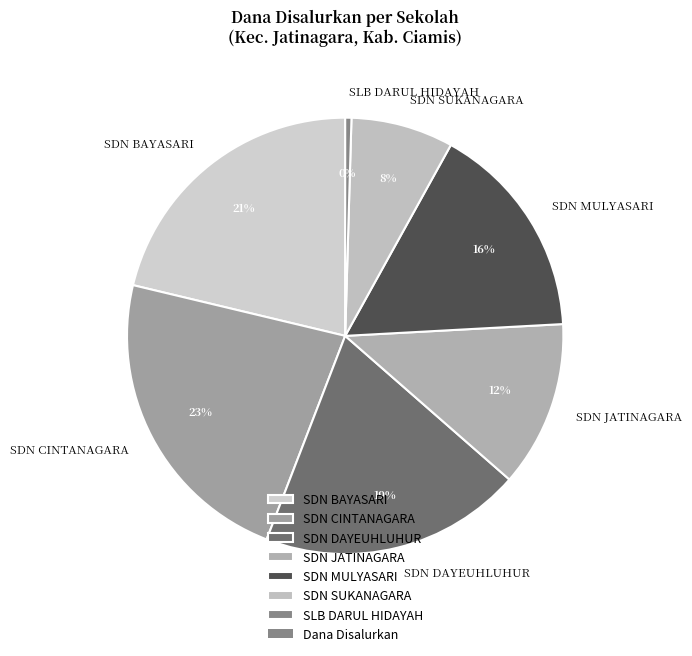

To the nearest percent, what percentage of the pie is SDN BAYASARI?

21%